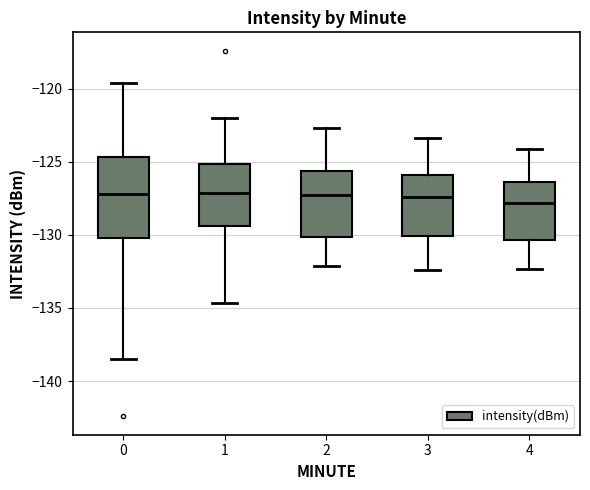

Comparing the boxes themselves (not the whiskers), which one is the tallest?

0